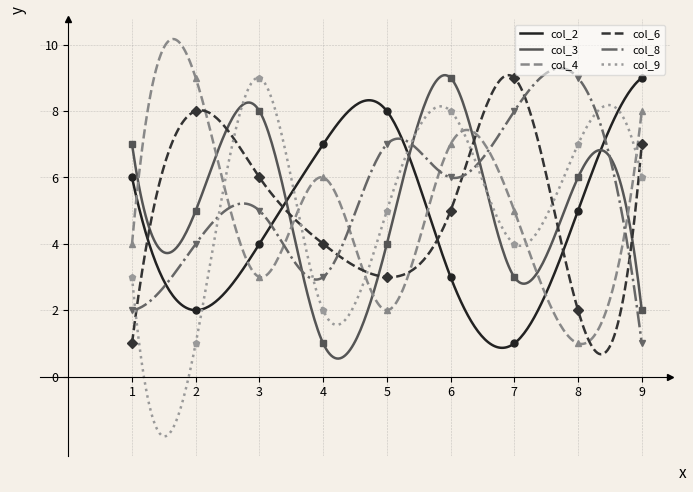

Between 1 and 6, which series saw the biggest shift?

col_9